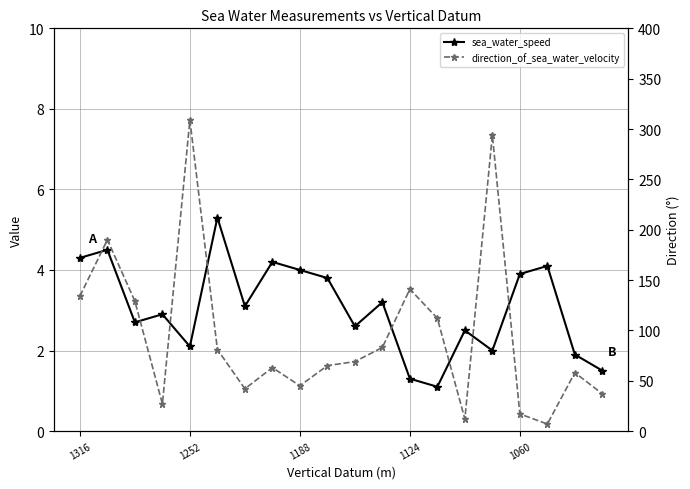

Read the direction_of_sea_water_velocity value at 5.

81.0